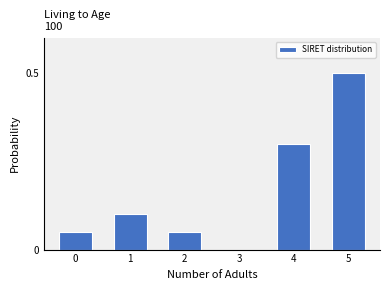

What is the change in value from 3 to 5?

+0.5